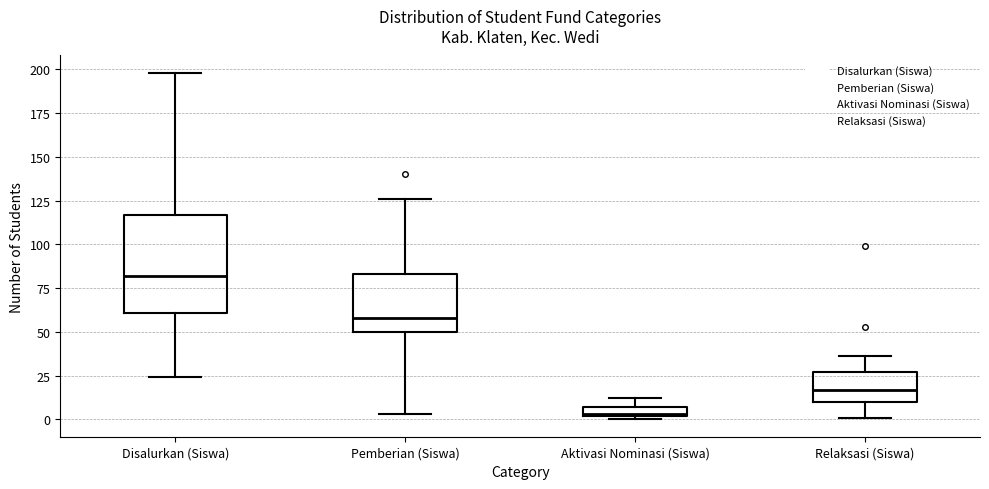

Where does the median line of the box for Disalurkan (Siswa) sit on the y-axis? The values are not printed on the chart, so give them approximately, as read against the axis.

80